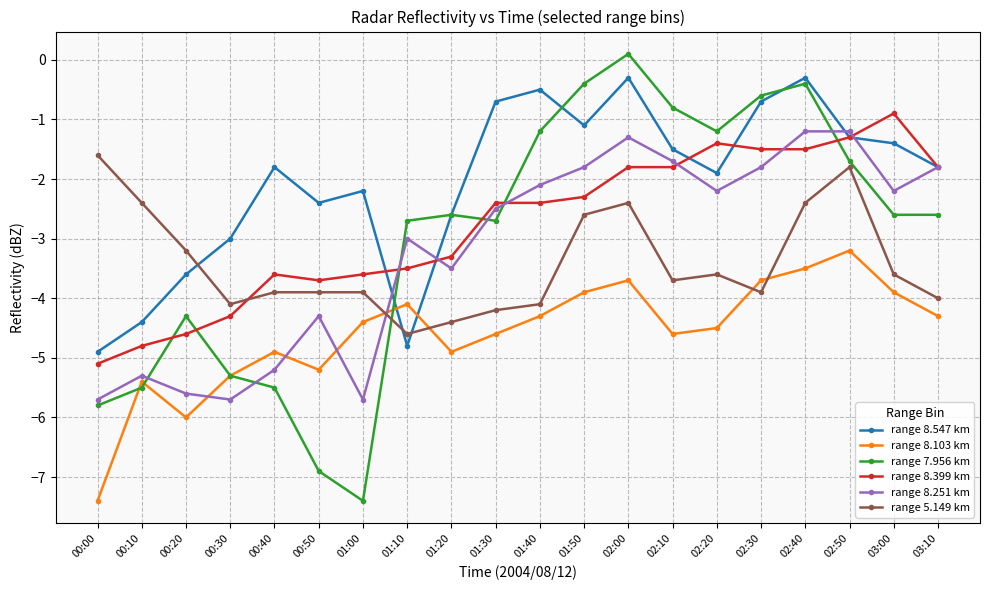

True or false: range 7.956 km has a value of 0.1 at 02:00.

True